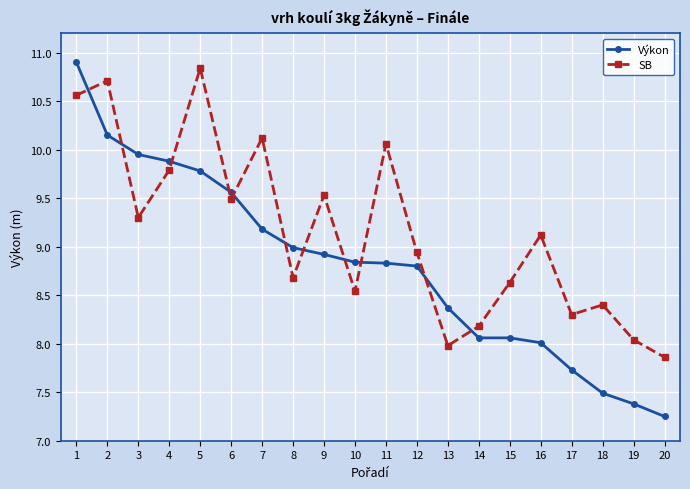

Is it true that SB equals 4.9 at 11?

False